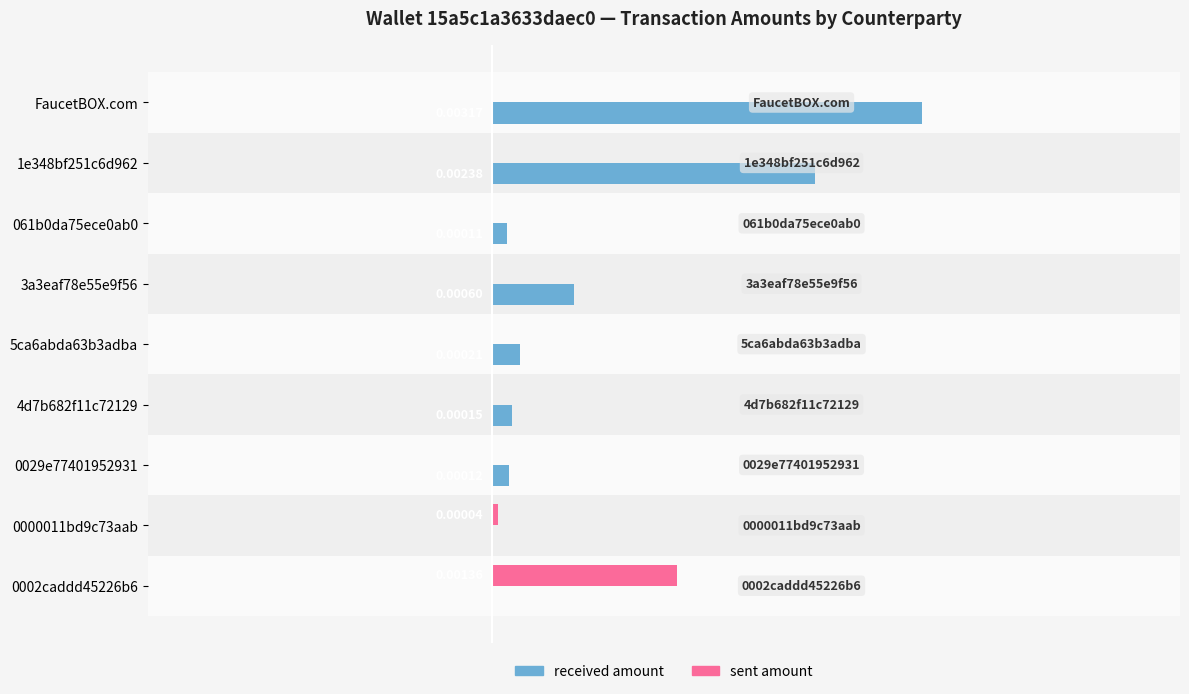

Which series has the largest total across all categories?

received amount